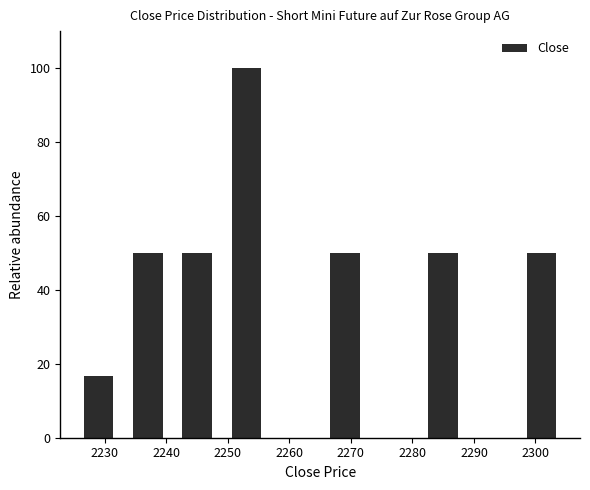

Which range on the x-axis has the tallest bar?

2249 to 2257